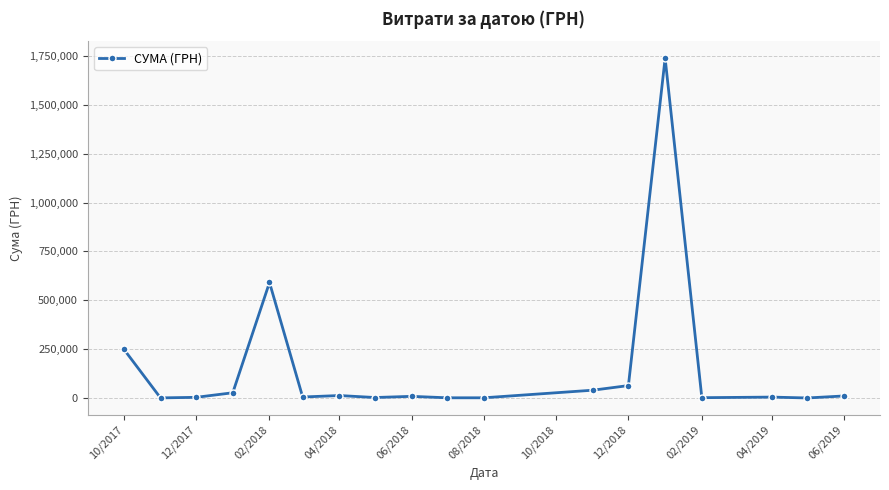

True or false: the data has more than 1 interior local peaks.

True